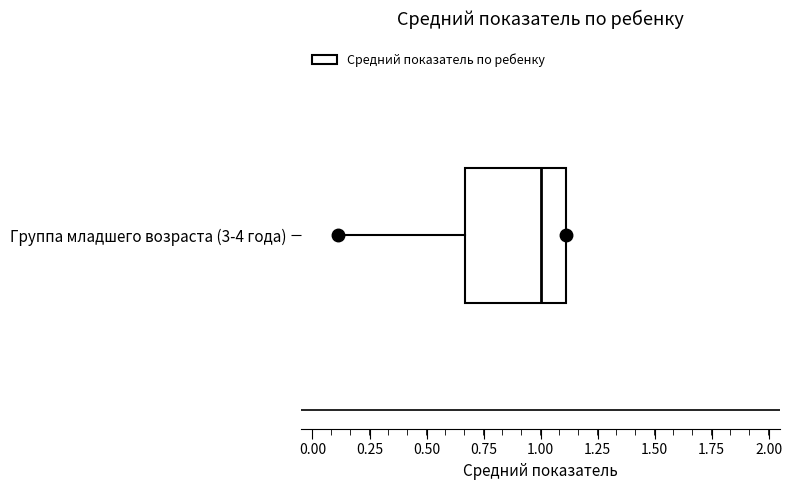

Transcribe this box plot: give where the median line is, the range the box spans, and where the two whiskers end, as read against the x-axis. The values are not printed on the chart, so give them approximately, as read against the axis.

median 1.00, box 0.65 to 1.10, whiskers 0.10 to 1.10